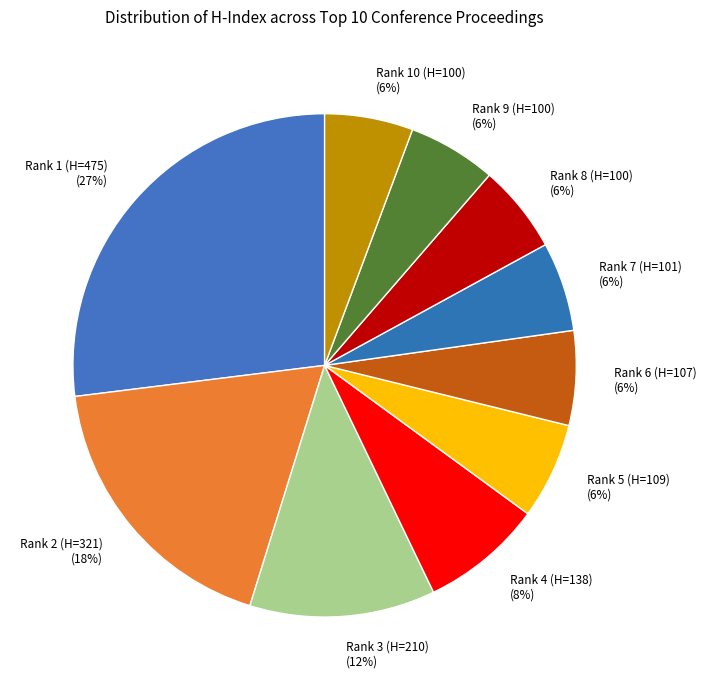

What percentage is the Rank 3 (H=210) slice, to the nearest percent?

12%